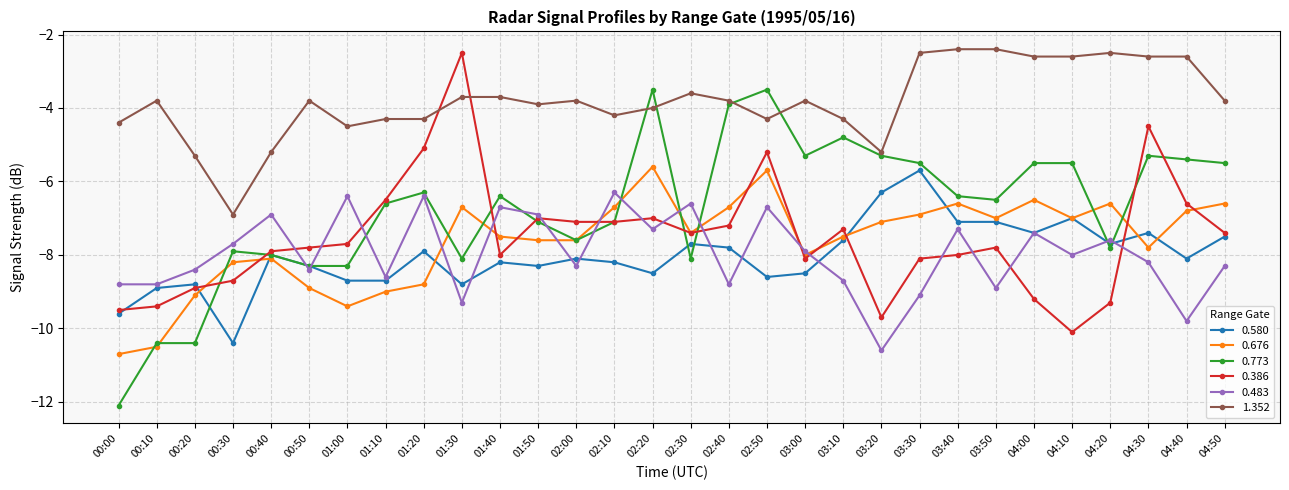

Which series has the largest total across all categories?

1.352